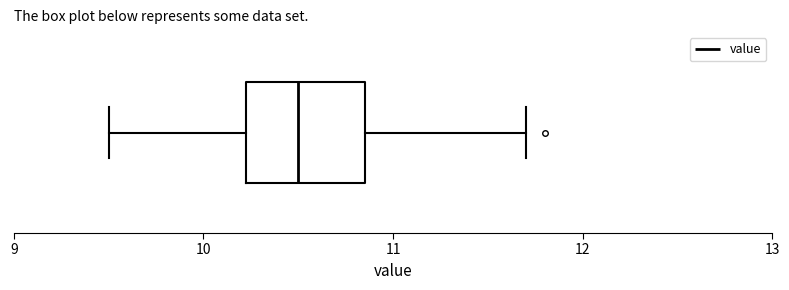

Where is the right edge of the box on the x-axis? The values are not printed on the chart, so give them approximately, as read against the axis.

10.9